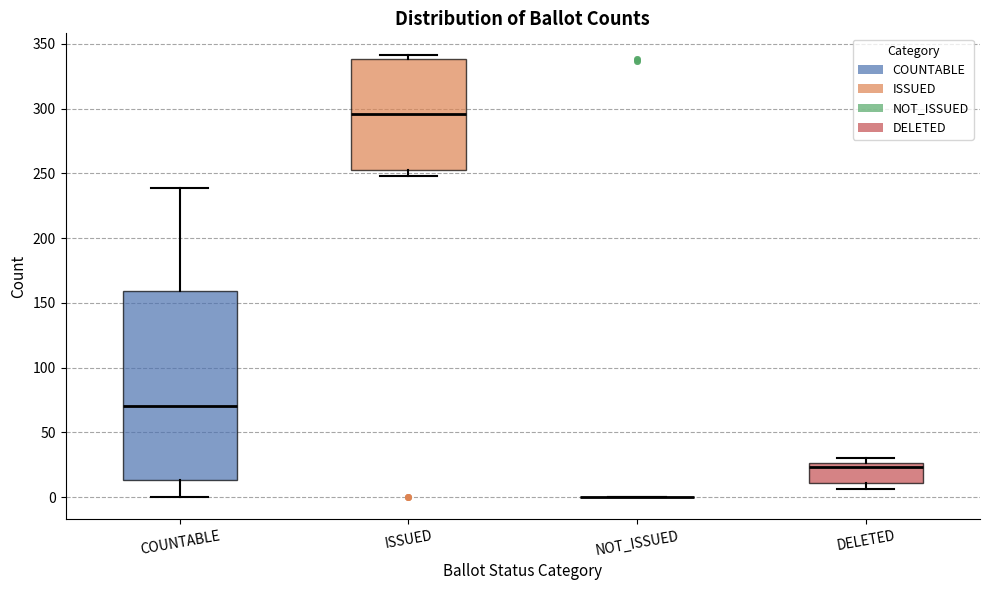

Where is the upper edge of the box for COUNTABLE on the y-axis? The values are not printed on the chart, so give them approximately, as read against the axis.

160